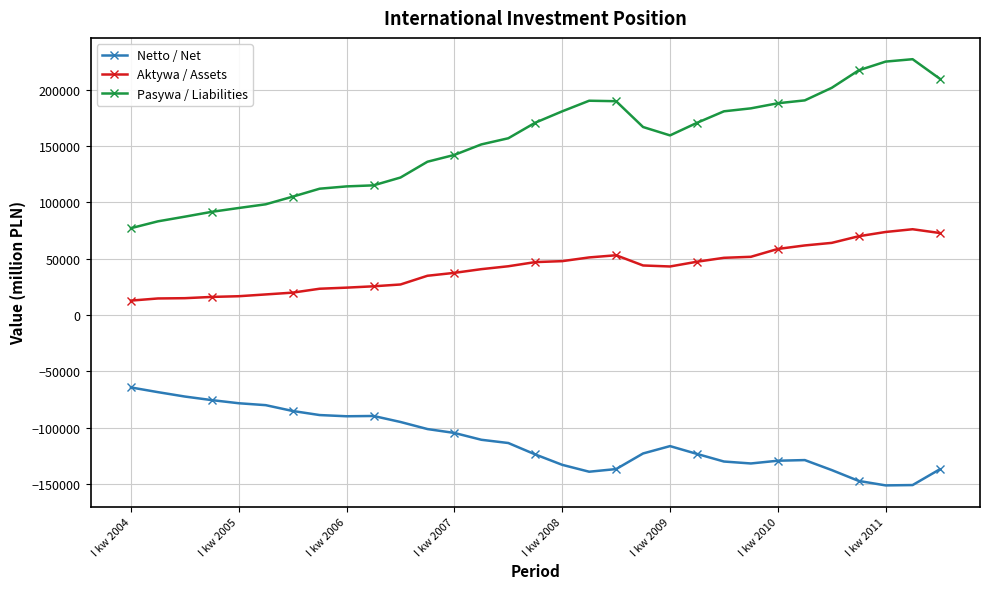

What is the minimum value shown in the chart?

-151412